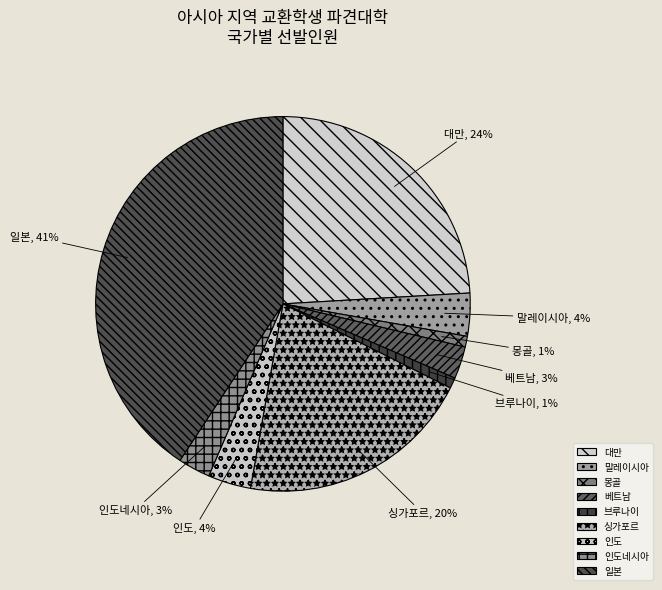

Do 싱가포르 and 베트남 together represent more than half of the pie?

No